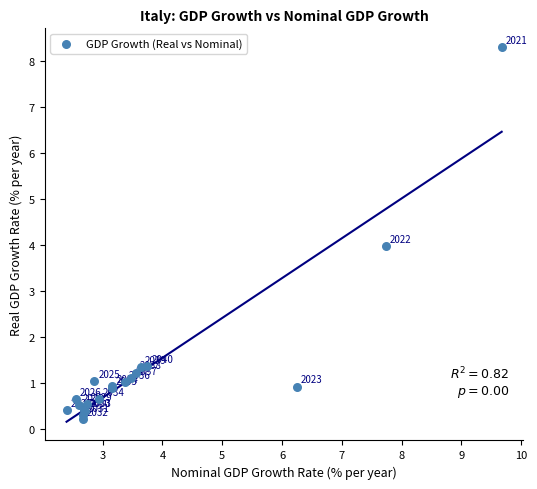

What Y value in the scatter plot is closest to 4?

4.0